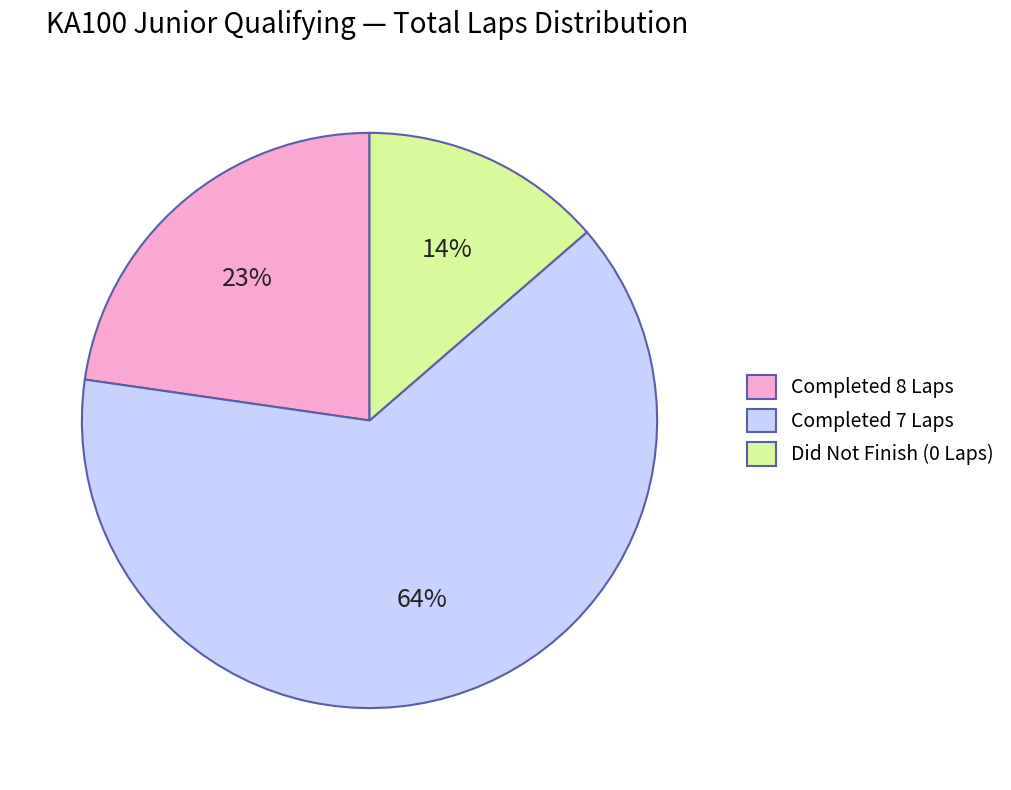

Which has a higher value, Completed 7 Laps or Did Not Finish (0 Laps)?

Completed 7 Laps